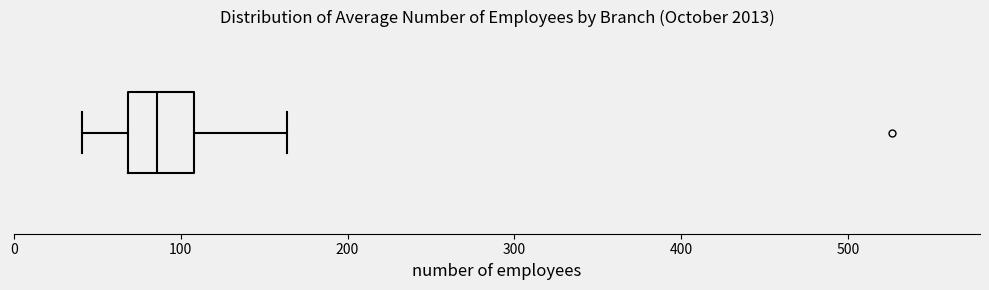

Transcribe this box plot: give where the median line is, the range the box spans, and where the two whiskers end, as read against the x-axis. The values are not printed on the chart, so give them approximately, as read against the axis.

median 90, box 70 to 110, whiskers 40 to 160